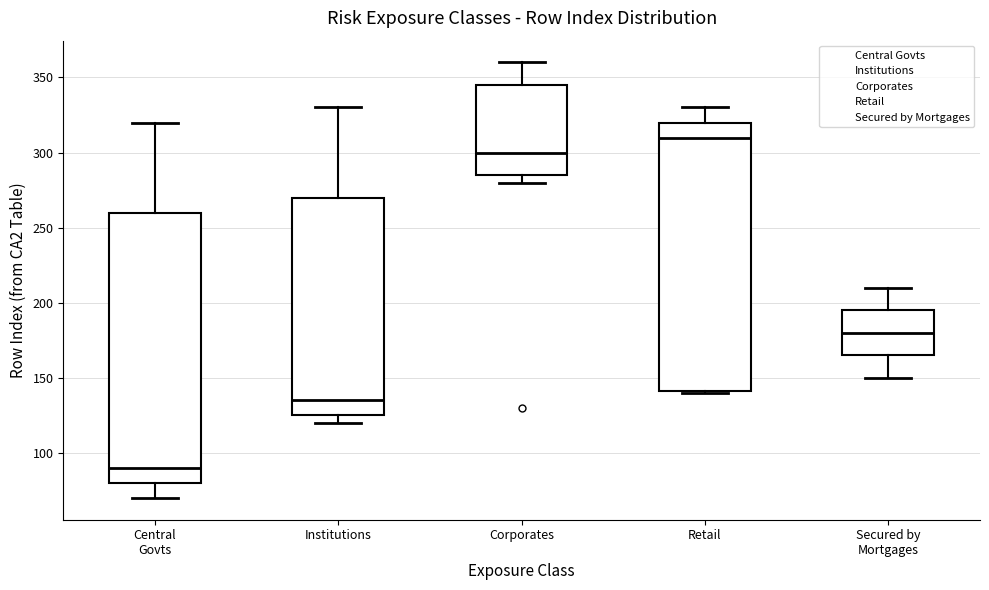

Where does the upper whisker of the box for Institutions end on the y-axis? The values are not printed on the chart, so give them approximately, as read against the axis.

330